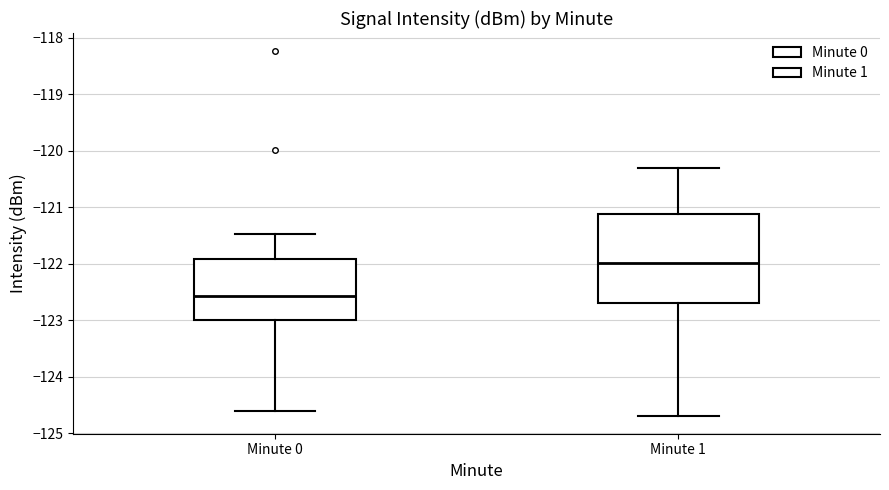

Which box has the highest median line?

Minute 1